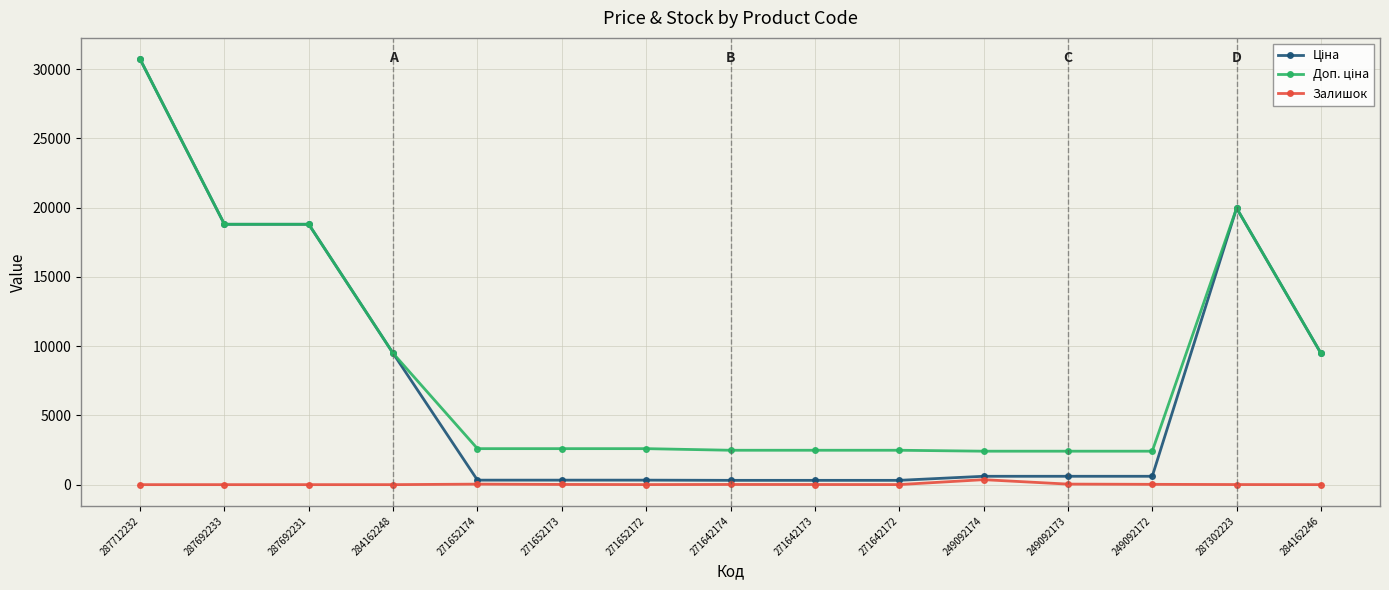

At which category does the chart reach its peak across all series?

287712232